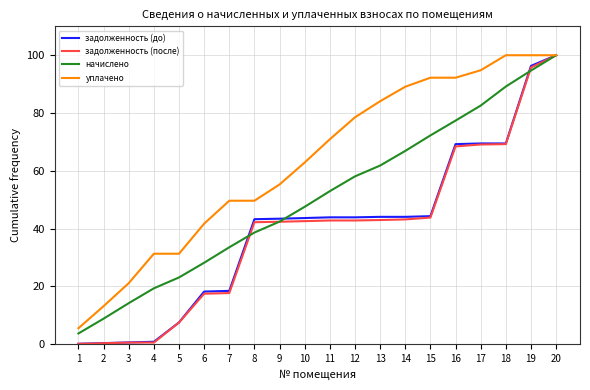

Does the chart have visible grid lines?

Yes